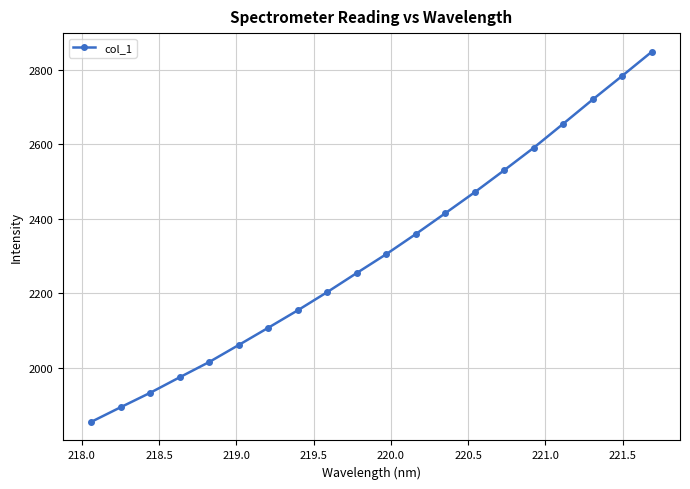

What is the difference between the second highest and minimum values?

929.2